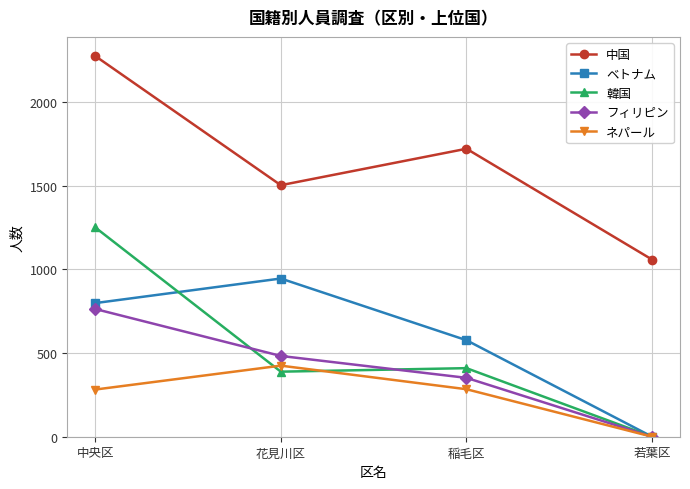

How many values in the 韓国 series are below 410?

2